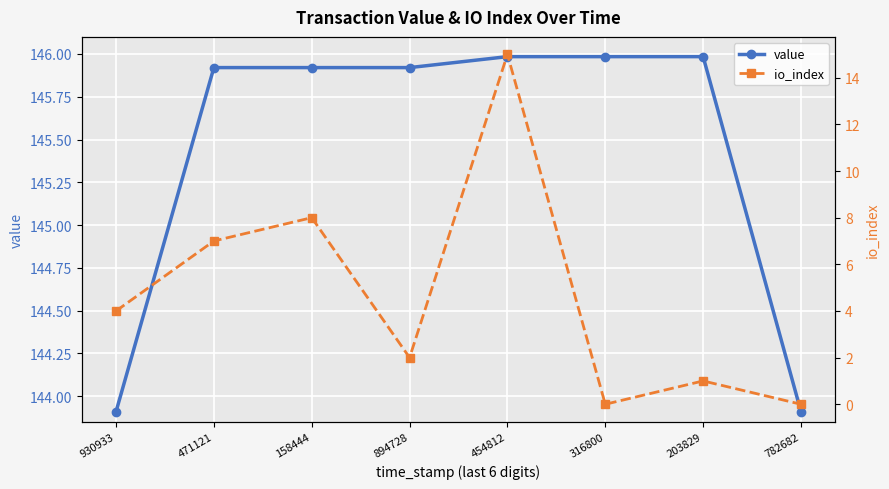

Reading right to left, list all the values displayed in this chart.

value: 782682=143.9	203829=146.0	316800=146.0	454812=146.0	894728=145.9	158444=145.9	471121=145.9	930933=143.9
io_index: 782682=0.0	203829=1.0	316800=0.0	454812=15.0	894728=2.0	158444=8.0	471121=7.0	930933=4.0